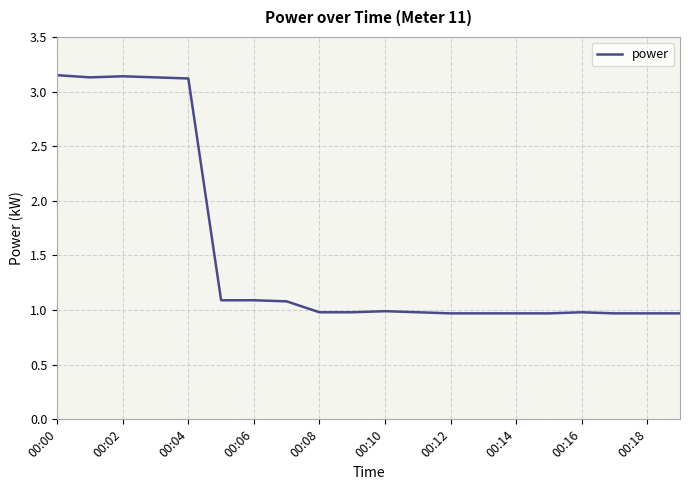

What is the difference between the maximum and minimum values?

2.2